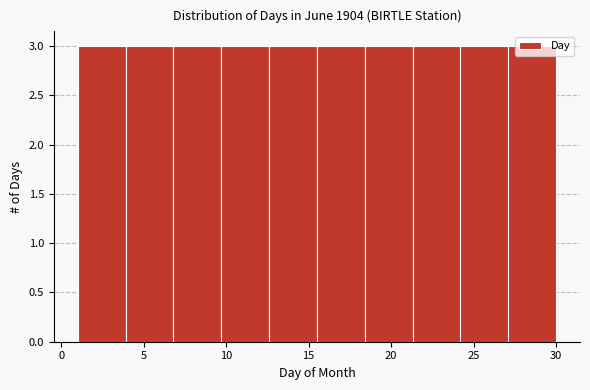

How tall is the bar that spans 1.0 to 3.9 on the x-axis? Neither the bar edges nor the heights are printed on the chart, so give them approximately, as read against the axes.

3